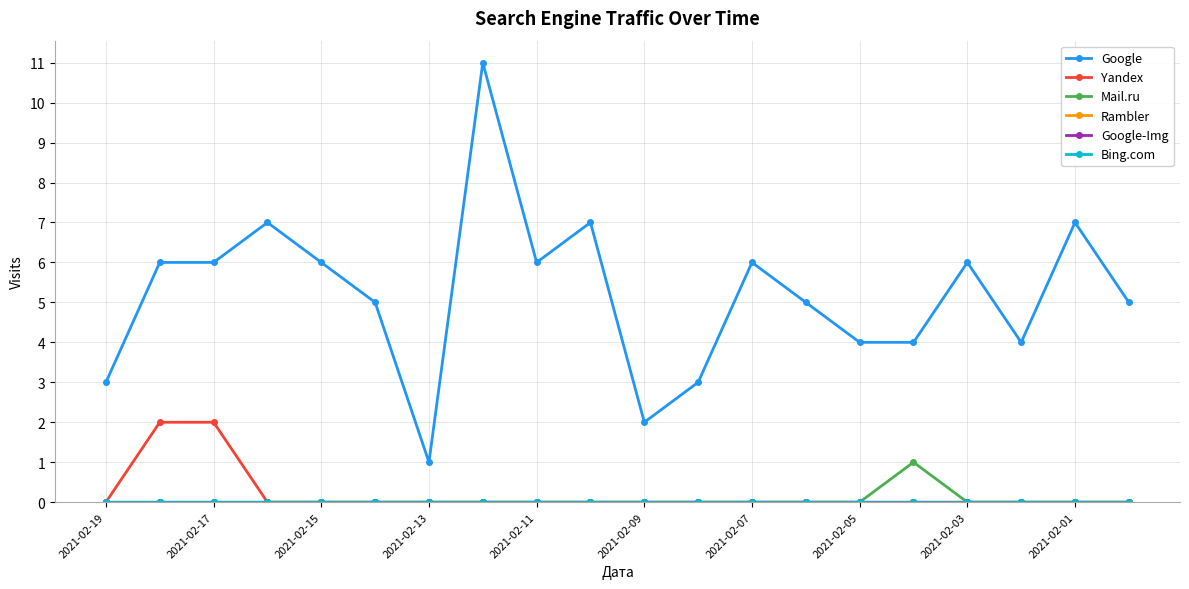

Does the chart have visible grid lines?

Yes